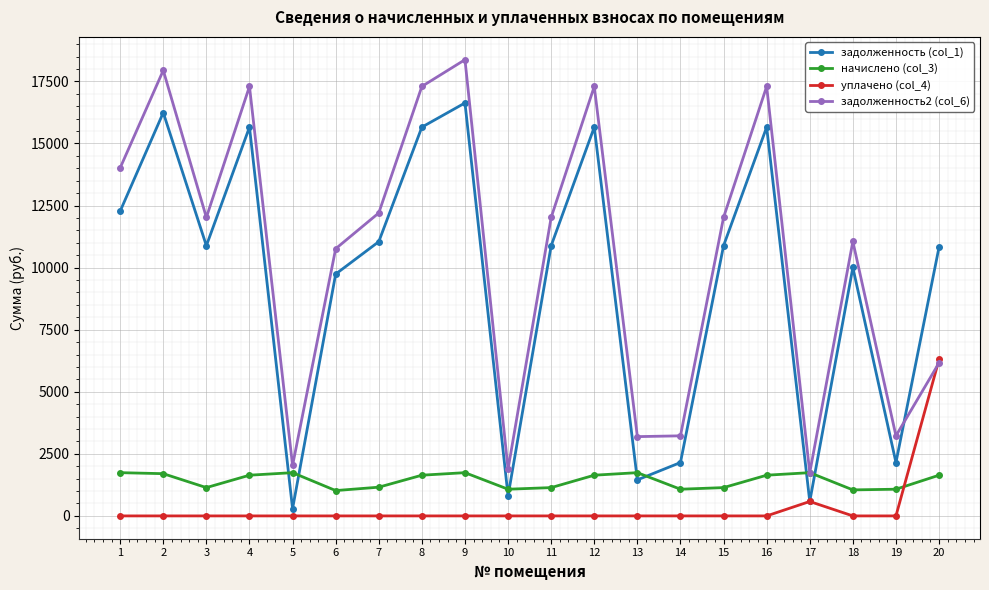

The начислено (col_3) series shows 1075.0 at 19. True or false?

True